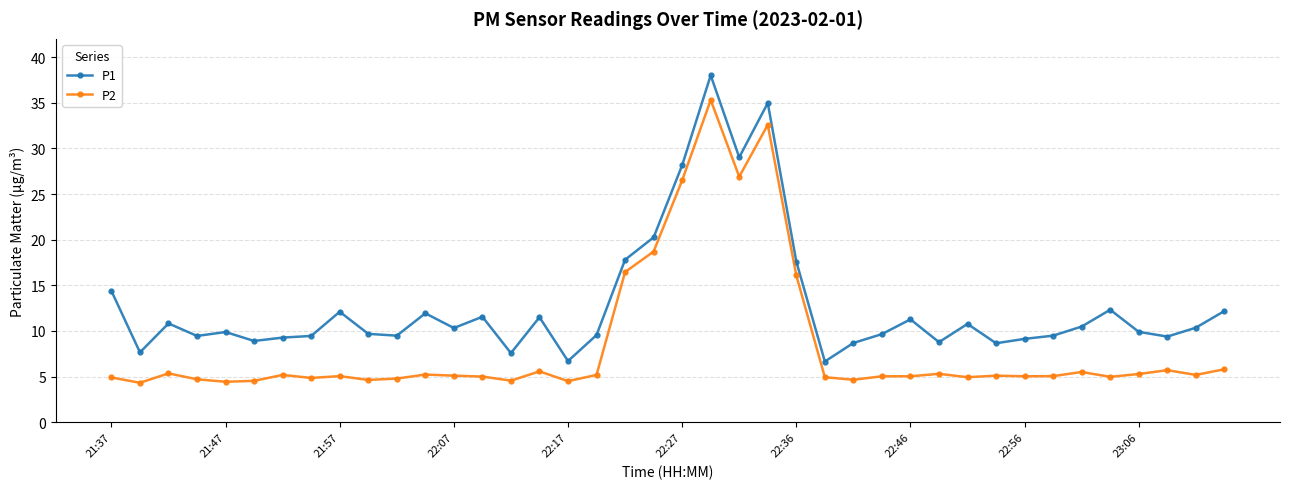

Does the chart display data point markers on the line(s)?

Yes